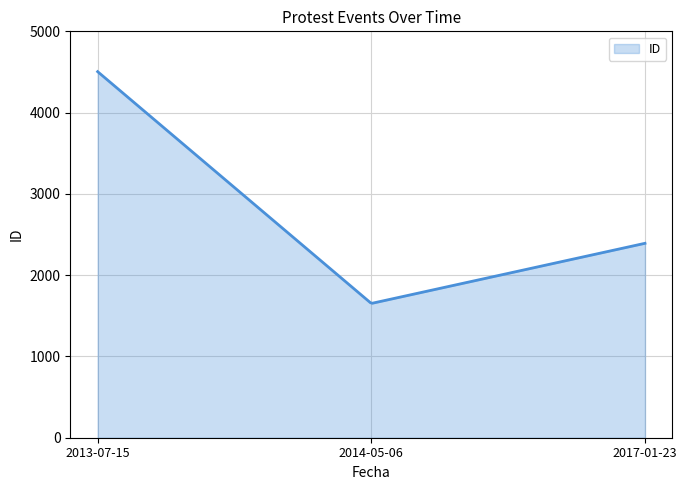

What is the difference between the maximum and minimum values?

2849.5